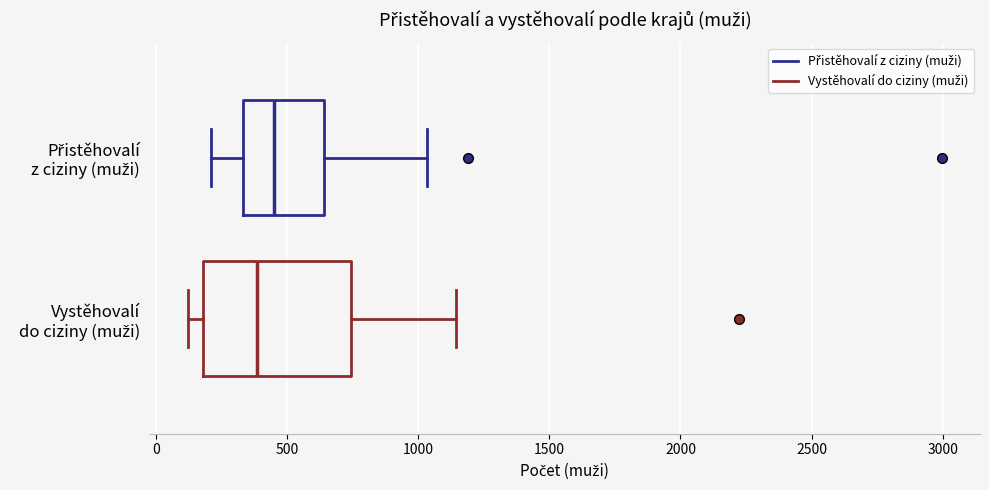

Reading bottom to top, read every box against the x-axis: the position of its median line, the range the box covers, and the ends of its whiskers. The values are not printed on the chart, so give them approximately, as read against the axis.

Vystěhovalí do ciziny (muži): median 400, box 200 to 750, whiskers 100 to 1150
Přistěhovalí z ciziny (muži): median 450, box 350 to 650, whiskers 200 to 1050